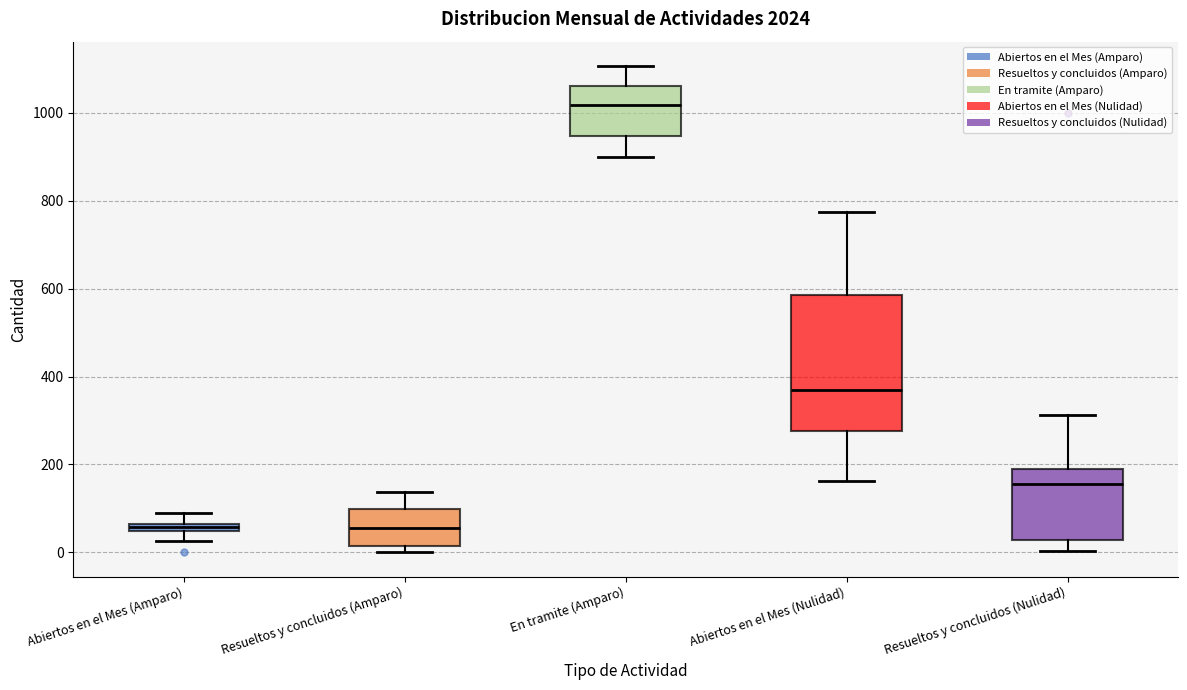

Which box has the highest median line?

En tramite (Amparo)